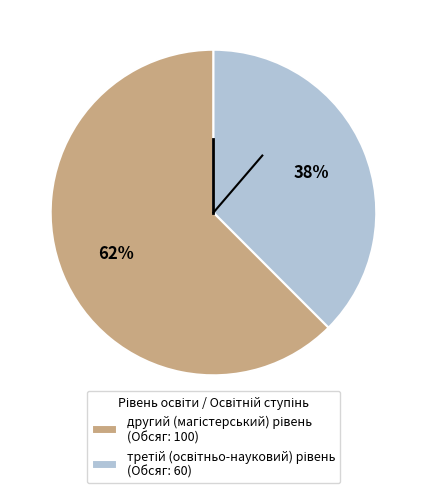

Does any single category account for the majority?

Yes